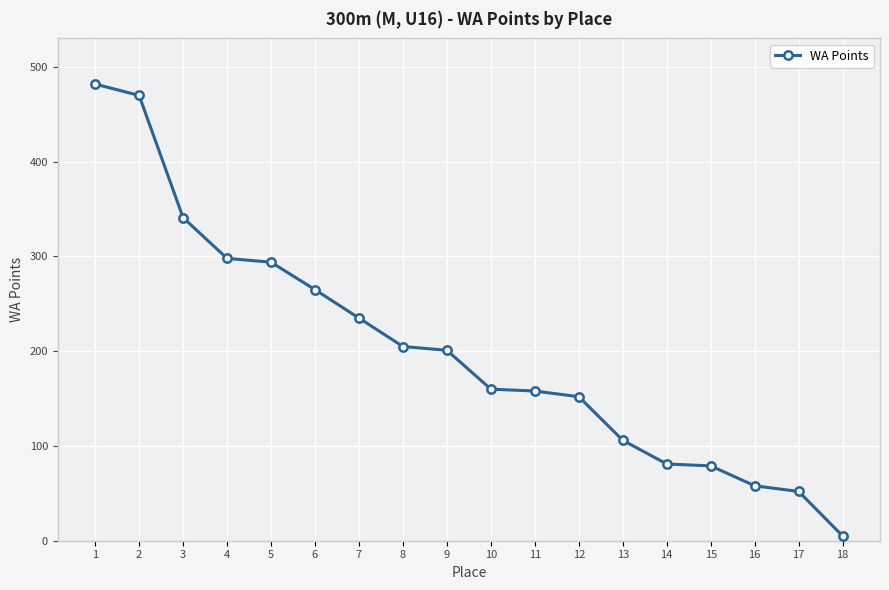

Is this an area chart (filled region under the line)?

No